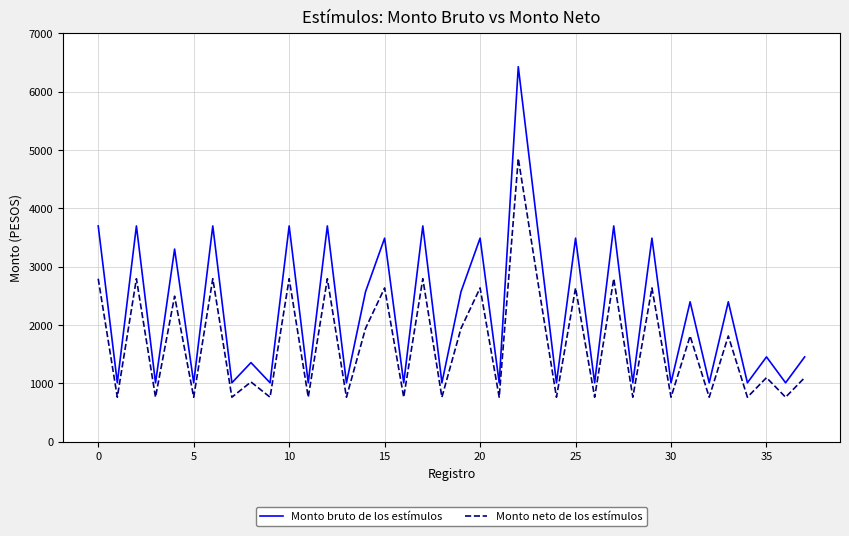

True or false: Monto neto de los estímulos has more than 0 interior local peaks.

True